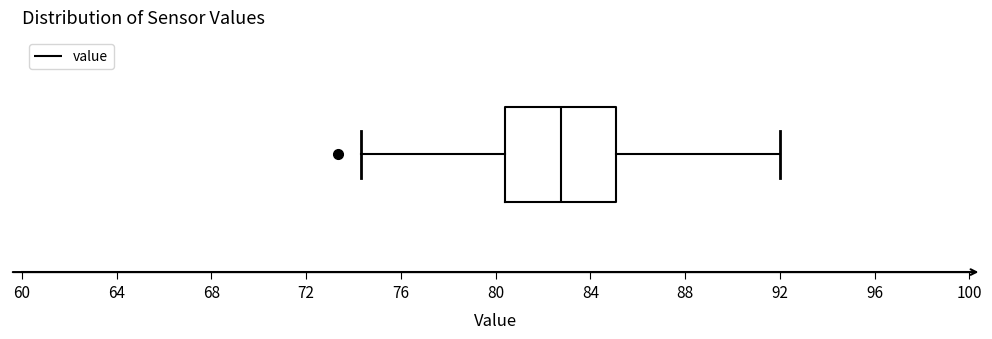

Read this box plot against the x-axis: the position of the median line, the range covered by the box, and the ends of both whiskers. The values are not printed on the chart, so give them approximately, as read against the axis.

median 83.0, box 80.5 to 85.0, whiskers 74.5 to 92.0